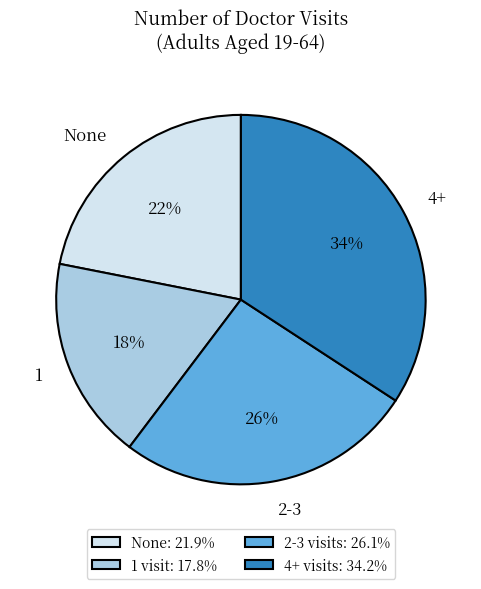

To the nearest percent, what is the average slice percentage?

25%